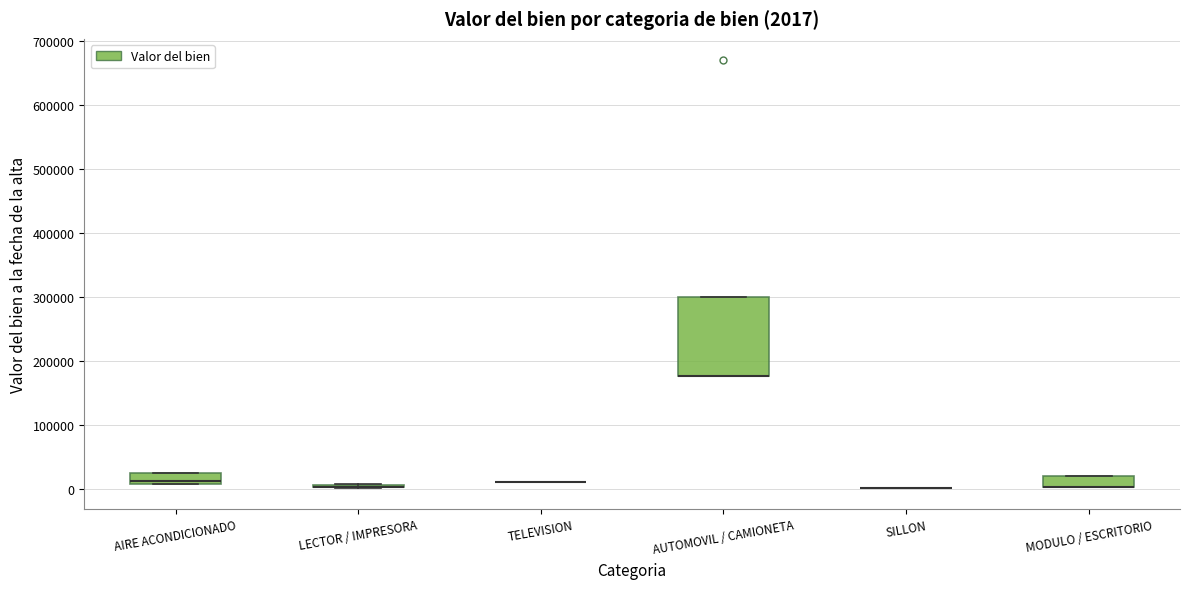

Which box is the tallest, from its lower edge to its upper edge?

AUTOMOVIL / CAMIONETA